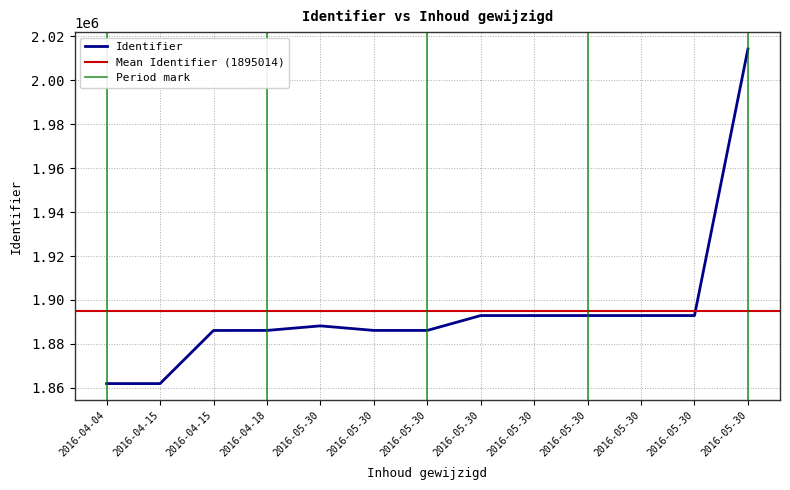

What is the label of the 1st point from the left?

2016-04-04